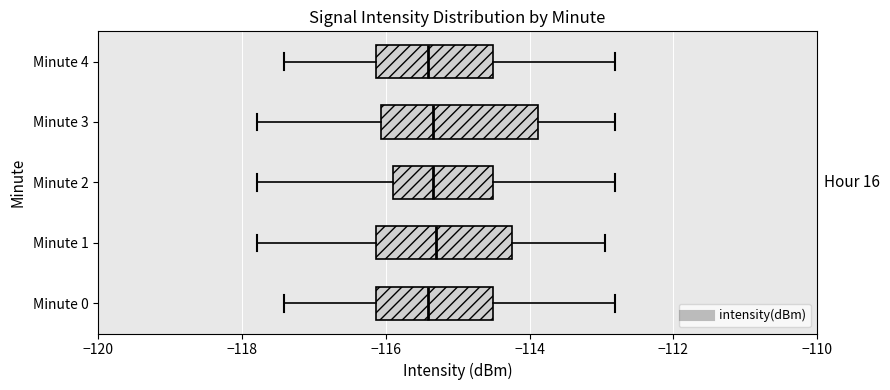

Where is the left edge of the box for Minute 1 on the x-axis? The values are not printed on the chart, so give them approximately, as read against the axis.

-116.2